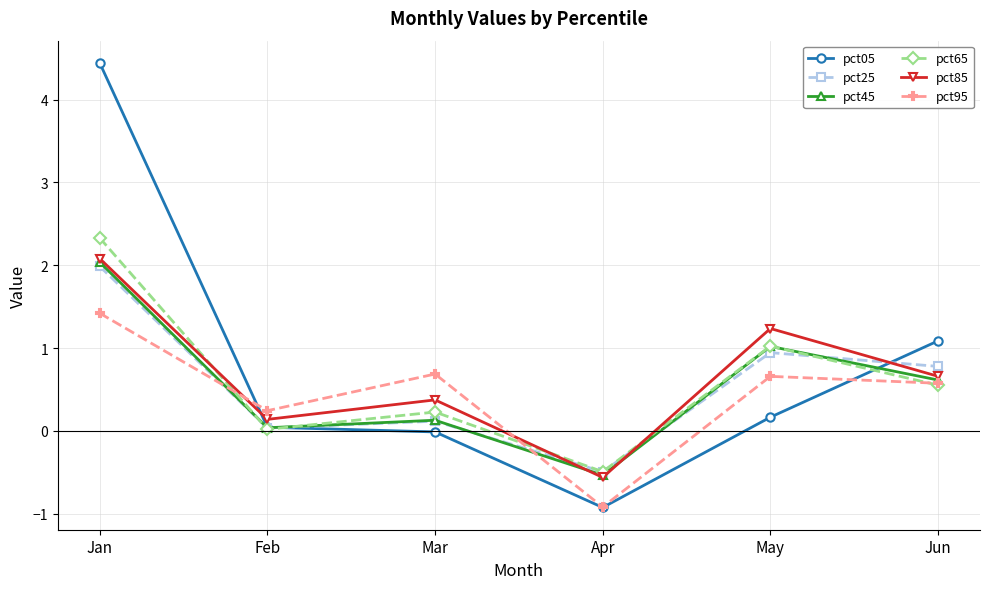

What is the average value of the pct25 series?

0.6